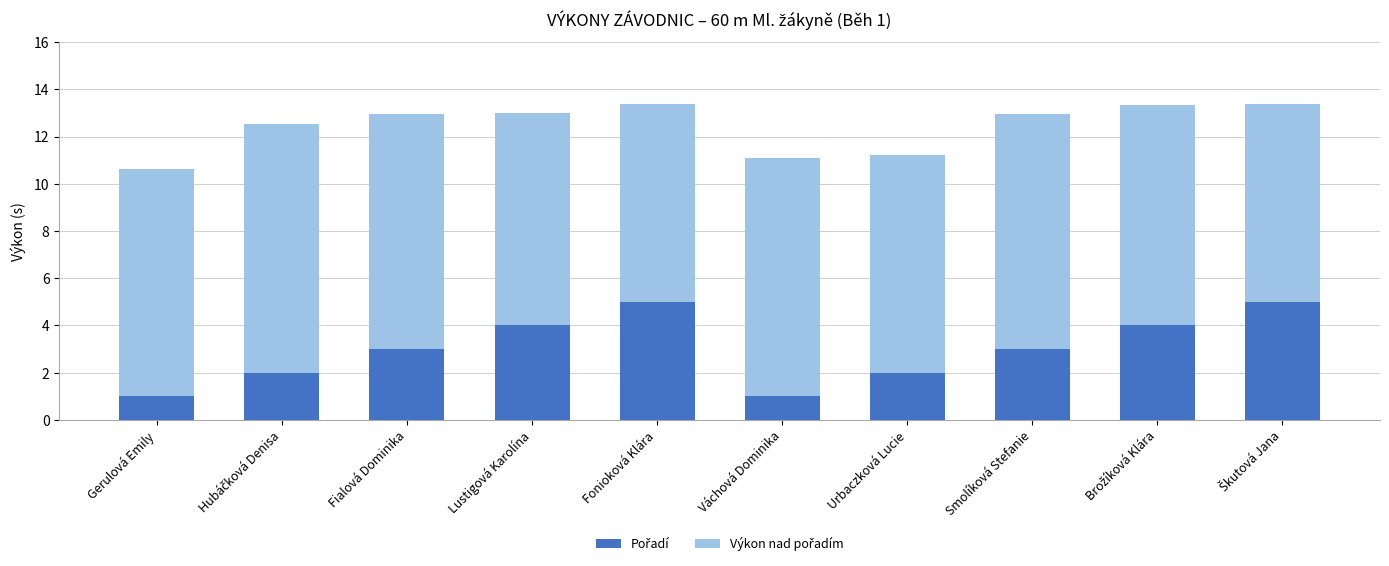

Count the number of categories in the chart.

10